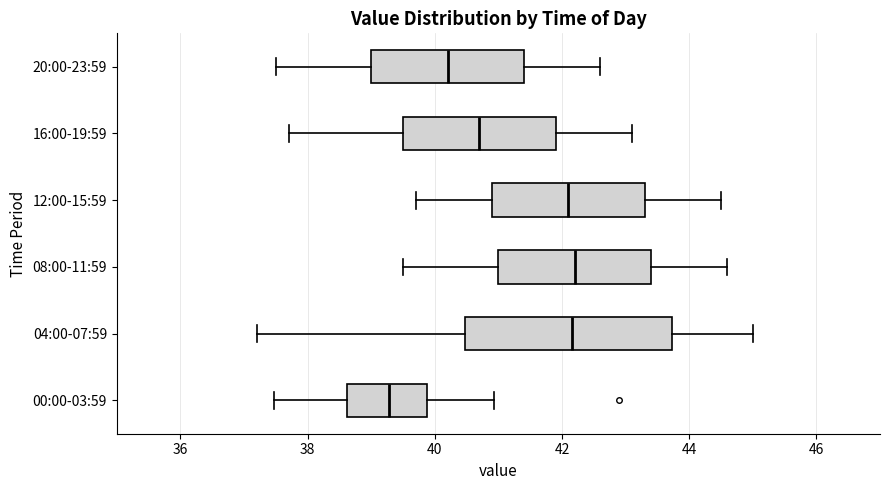

Comparing the boxes themselves (not the whiskers), which one is the widest?

04:00-07:59